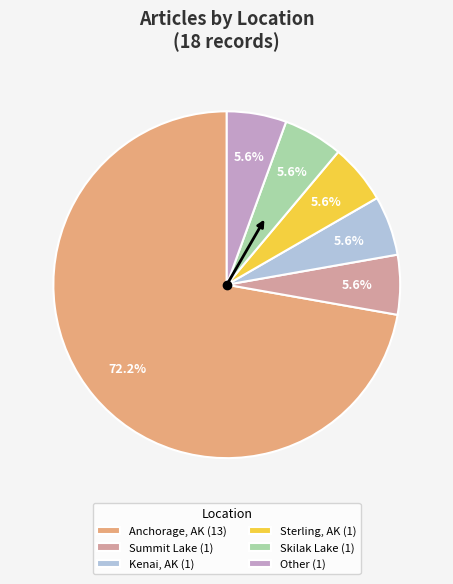

To the nearest percent, what is the average slice percentage?

17%